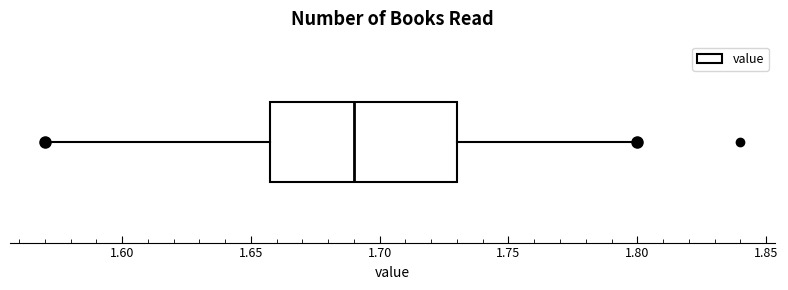

Transcribe this box plot: give where the median line is, the range the box spans, and where the two whiskers end, as read against the x-axis. The values are not printed on the chart, so give them approximately, as read against the axis.

median 1.69, box 1.66 to 1.73, whiskers 1.57 to 1.80